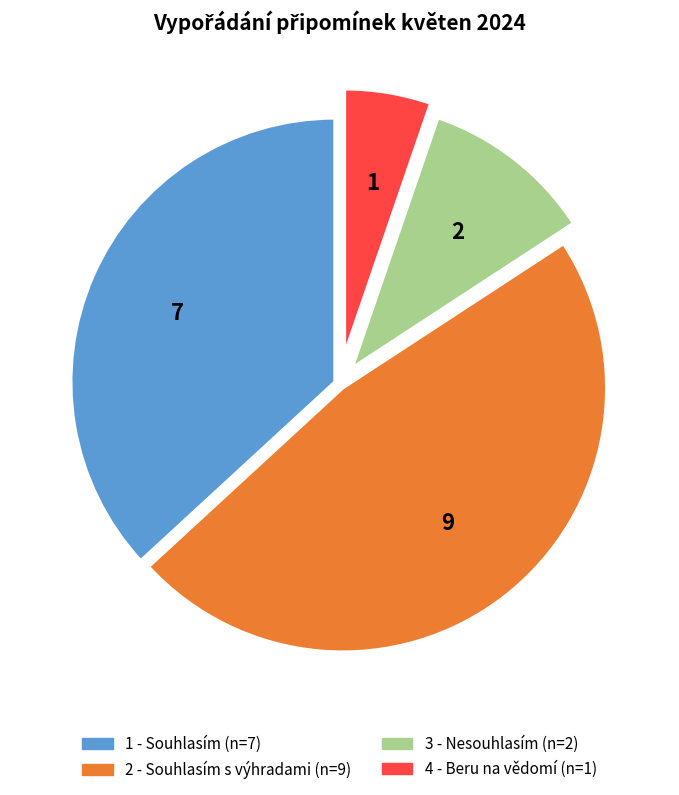

Does any single category account for the majority?

No